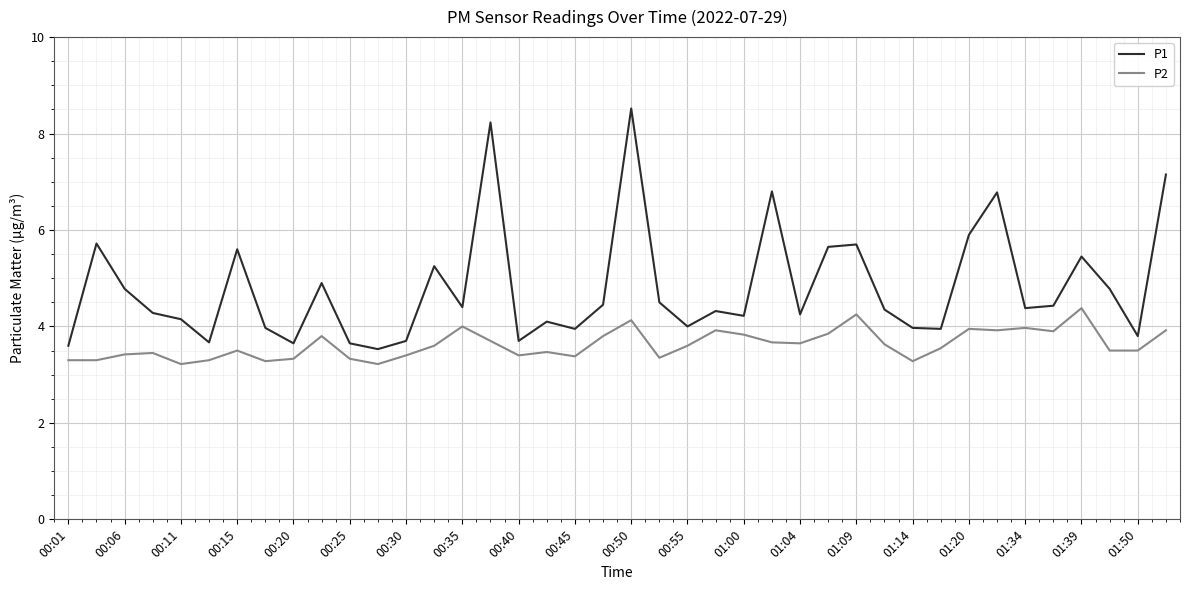

What is the difference between the maximum and second lowest values in the P2 series?

1.2